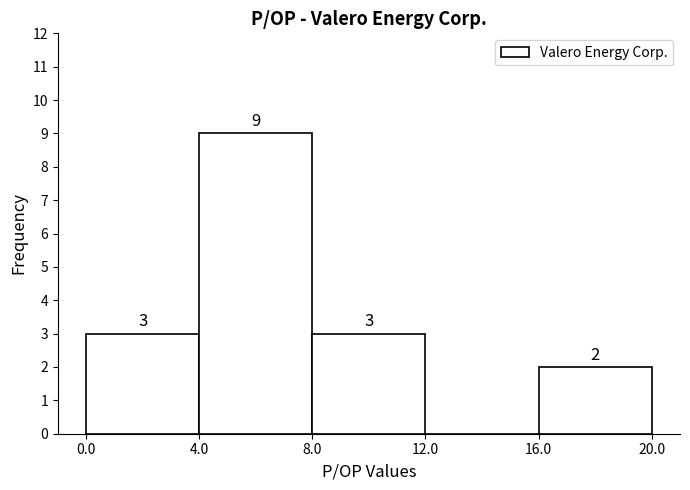

Over which range of the x-axis is the bar tallest?

4.0 to 8.0